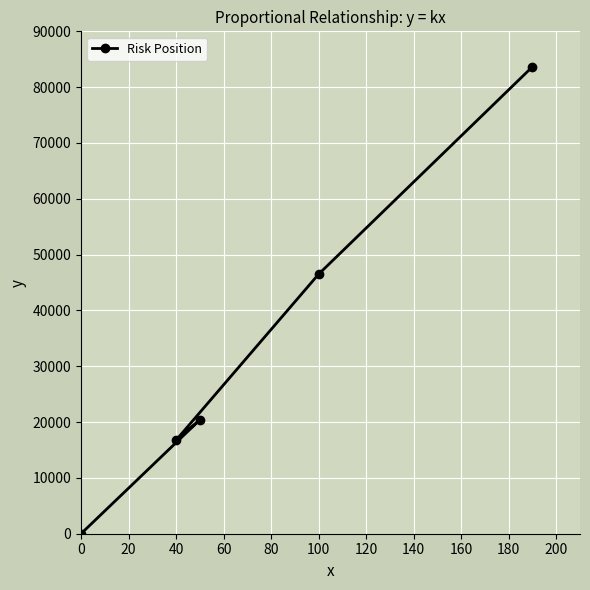

What is the ratio of the value at 100 to the value at 40?

2.8